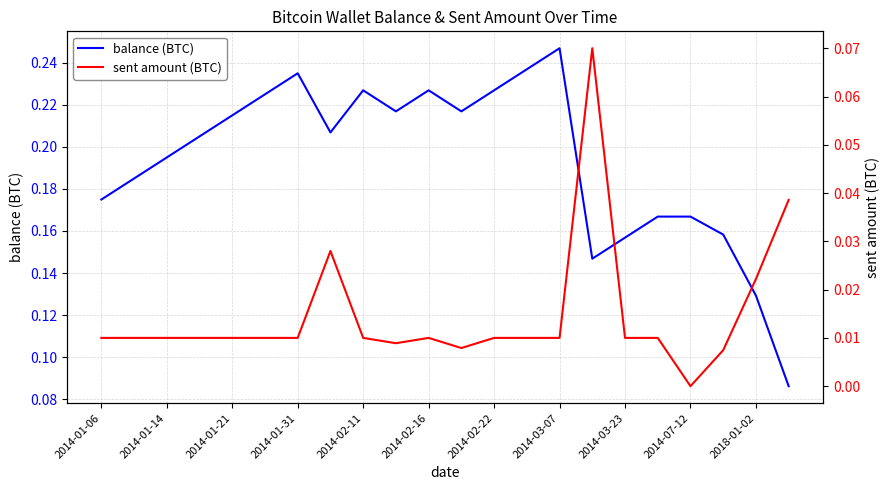

At which label does balance (BTC) reach its peak?

2014-03-07